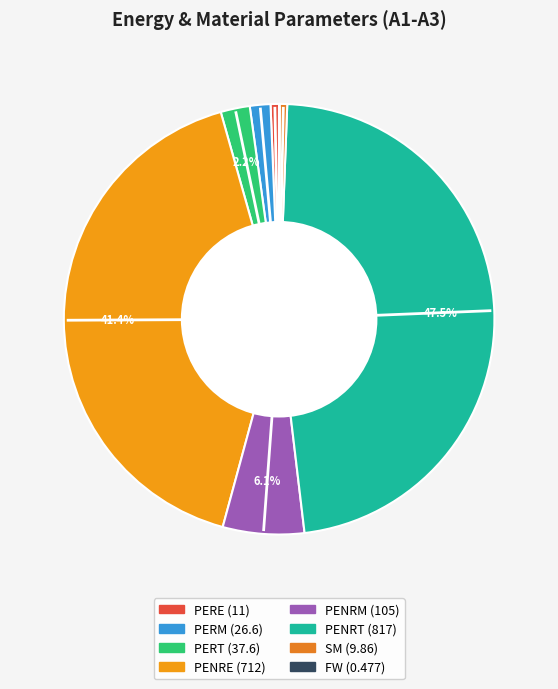

What percentage is the PERE slice, to the nearest percent?

1%